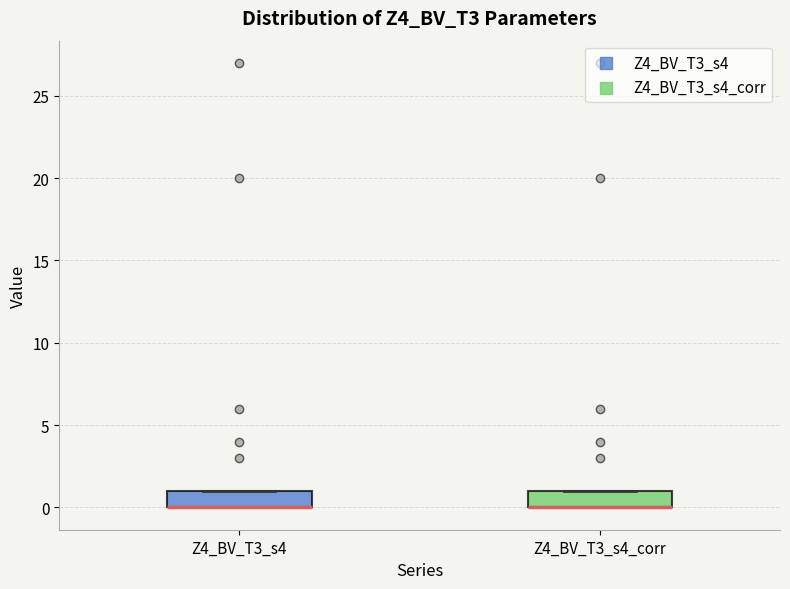

Reading left to right, transcribe this box plot: for each box, give where its median line is, the range the box spans, and where its two whiskers end, as read against the y-axis. The values are not printed on the chart, so give them approximately, as read against the axis.

Z4_BV_T3_s4: median 0 (drawn on the box's lower edge), box 0 to 1, whiskers 0 to 1
Z4_BV_T3_s4_corr: median 0 (drawn on the box's lower edge), box 0 to 1, whiskers 0 to 1